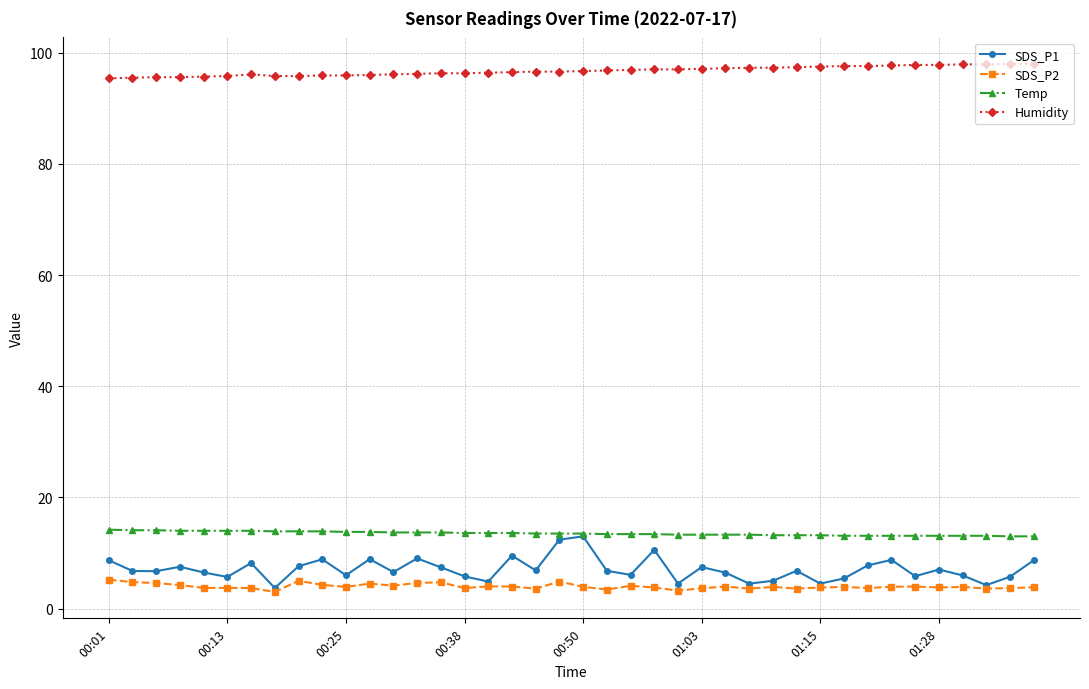

What is the minimum value shown in the chart?

3.0